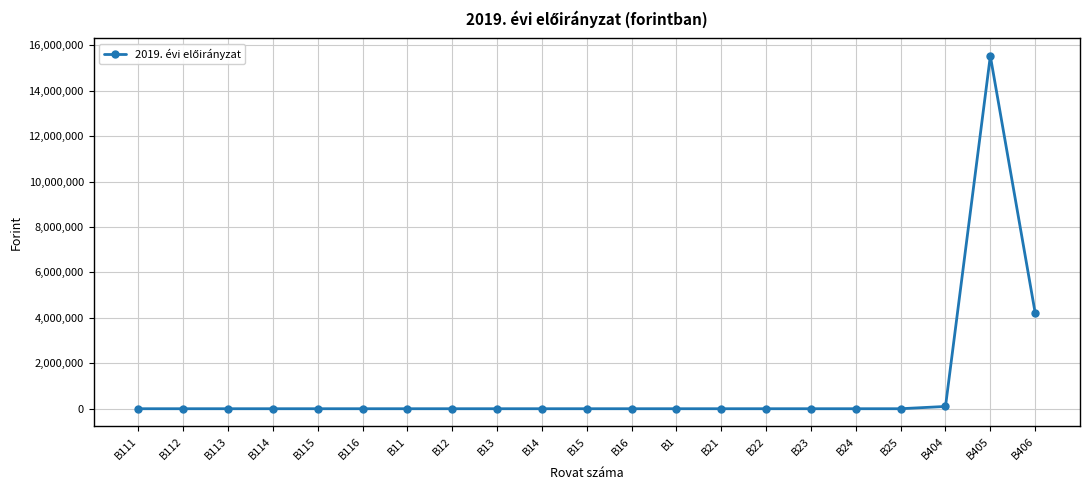

What is the sum of all values?

19841621